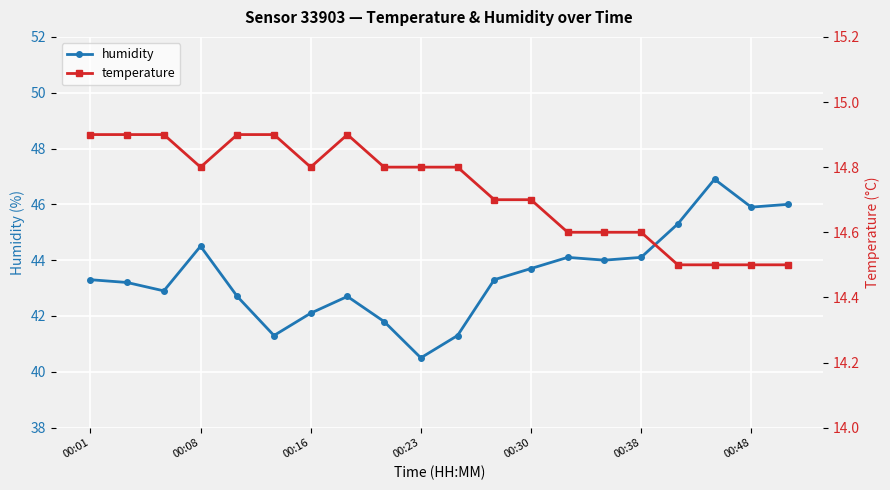

The humidity series shows 44.1 at 00:38. True or false?

True